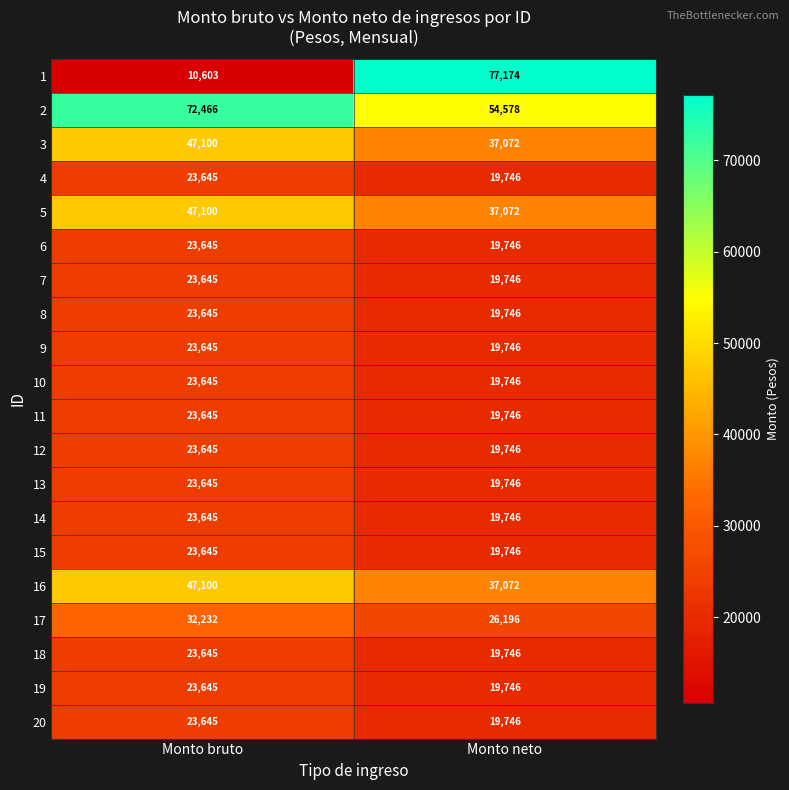

How many data points in 17 are less than 32232?

1